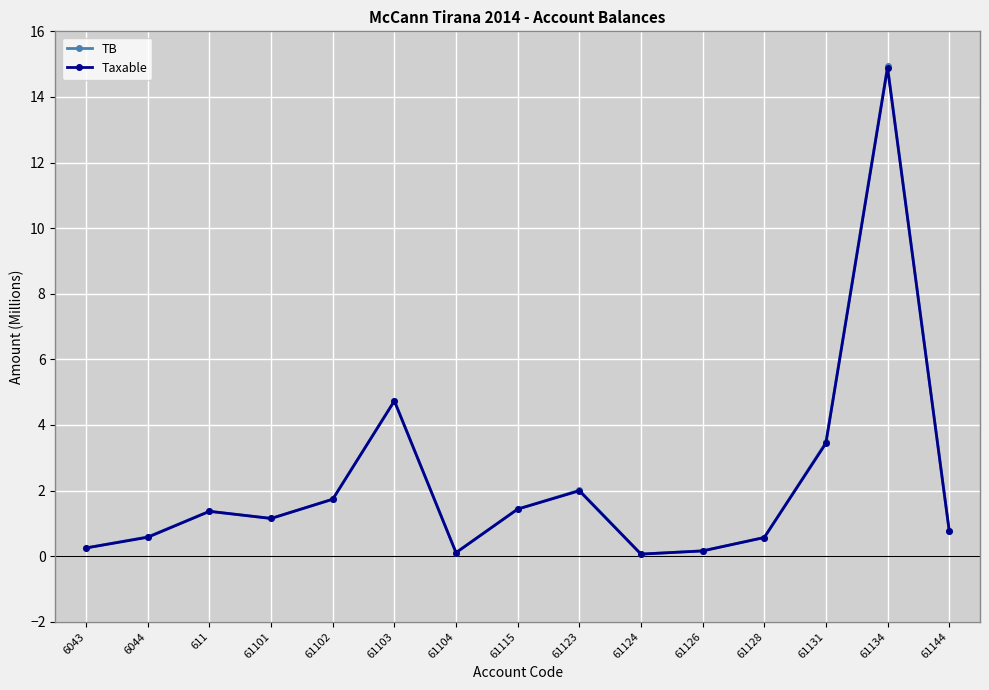

What is the sum of all Taxable values?

33.2